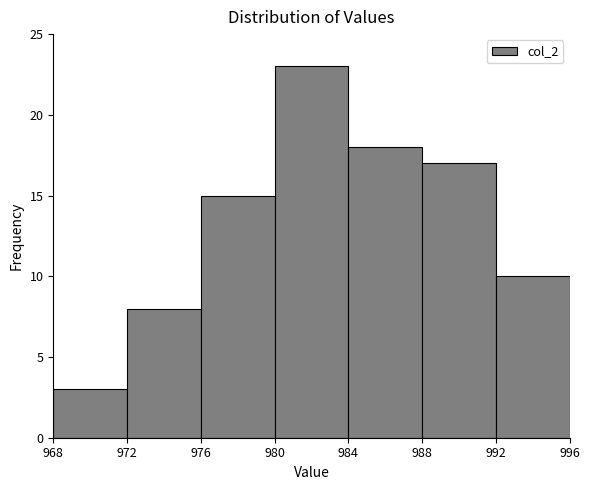

Reading left to right, list every bar in this chart as the range it spans on the x-axis followed by its height. The values are not printed on the chart, so give them approximately, as read against the axis.

968 to 972: 3
972 to 976: 8
976 to 980: 15
980 to 984: 23
984 to 988: 18
988 to 992: 17
992 to 996: 10